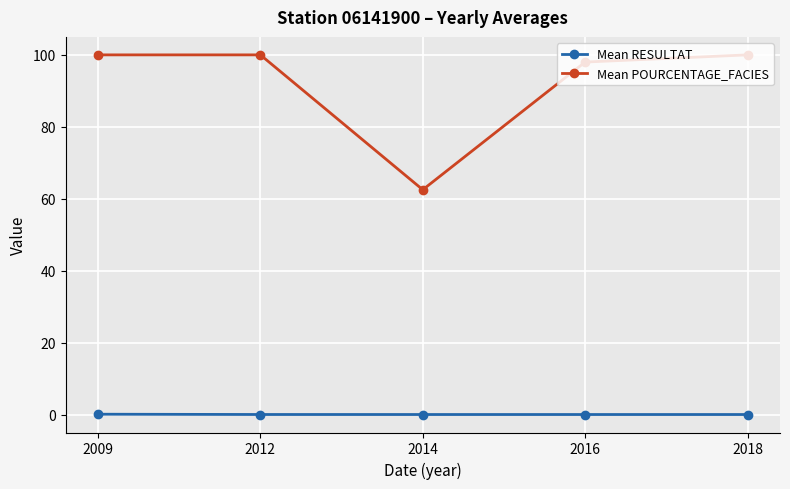

The Mean RESULTAT series shows 0.0 at 2018. True or false?

True